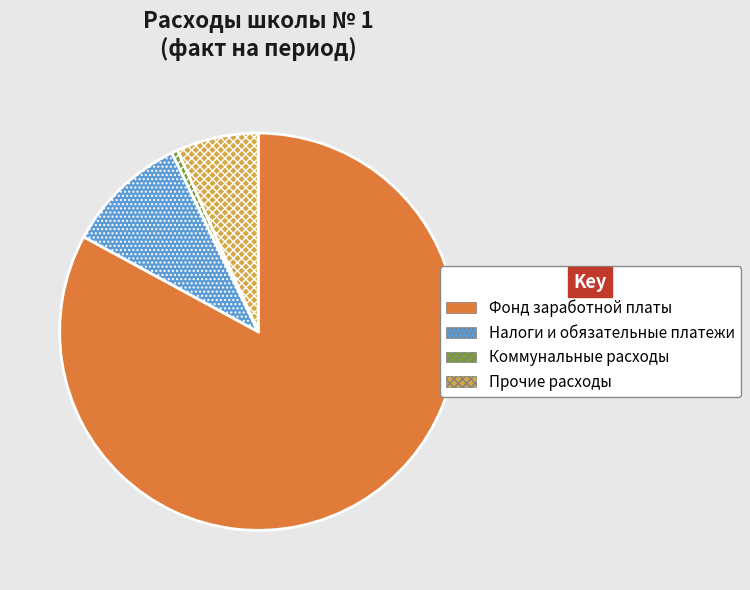

True or false: Фонд заработной платы accounts for 71% of the total.

False